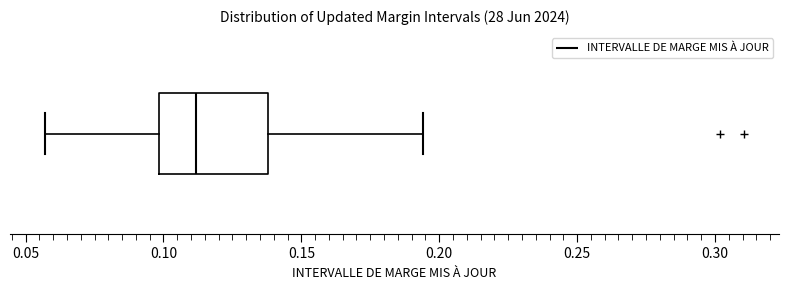

Read this box plot against the x-axis: the position of the median line, the range covered by the box, and the ends of both whiskers. The values are not printed on the chart, so give them approximately, as read against the axis.

median 0.110, box 0.100 to 0.140, whiskers 0.055 to 0.195